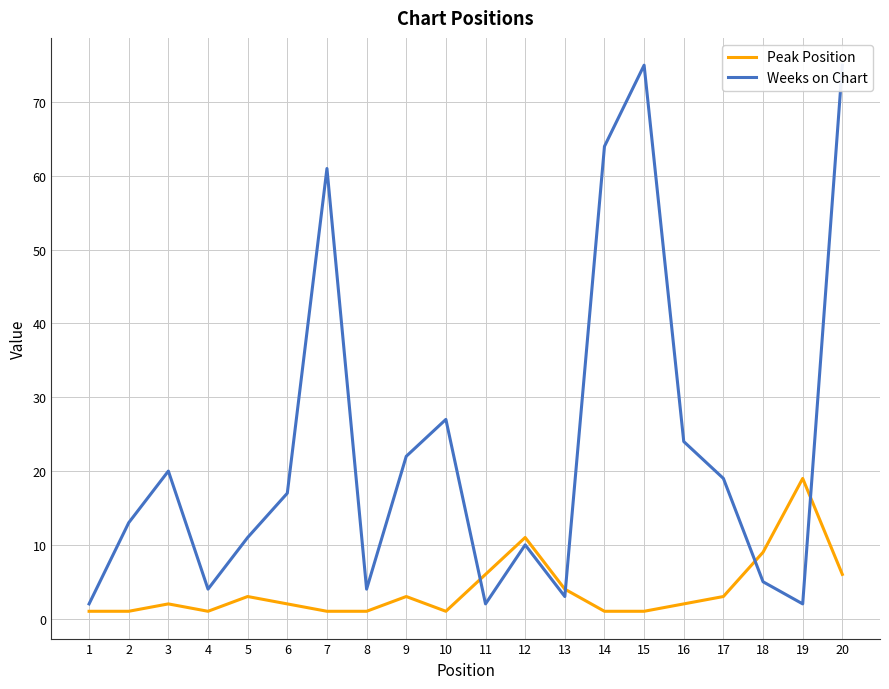

Reading right to left, what are all the values shown in this chart?

Peak Position: 20=6	19=19	18=9	17=3	16=2	15=1	14=1	13=4	12=11	11=6	10=1	9=3	8=1	7=1	6=2	5=3	4=1	3=2	2=1	1=1
Weeks on Chart: 20=75	19=2	18=5	17=19	16=24	15=75	14=64	13=3	12=10	11=2	10=27	9=22	8=4	7=61	6=17	5=11	4=4	3=20	2=13	1=2